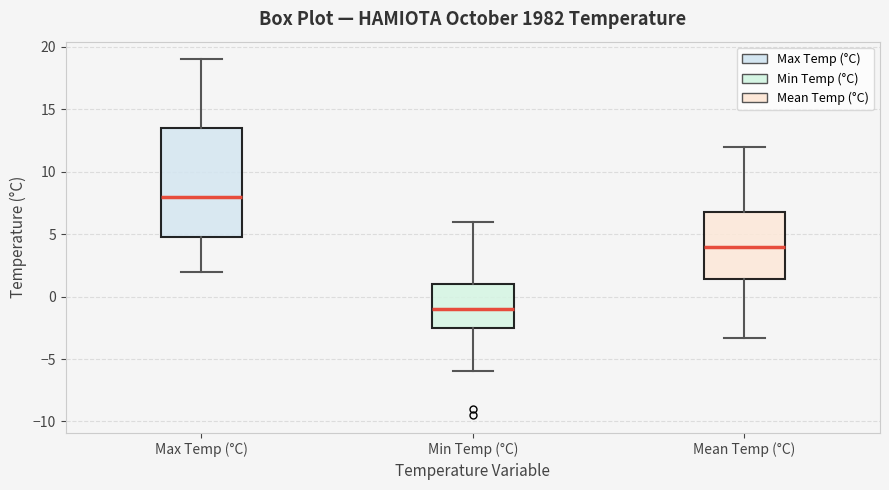

Which box is the tallest, from its lower edge to its upper edge?

Max Temp (°C)